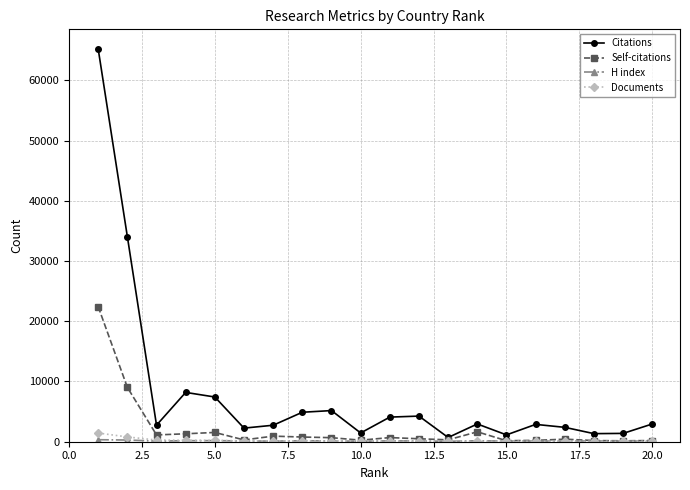

Which series has the largest range (max minus min)?

Citations